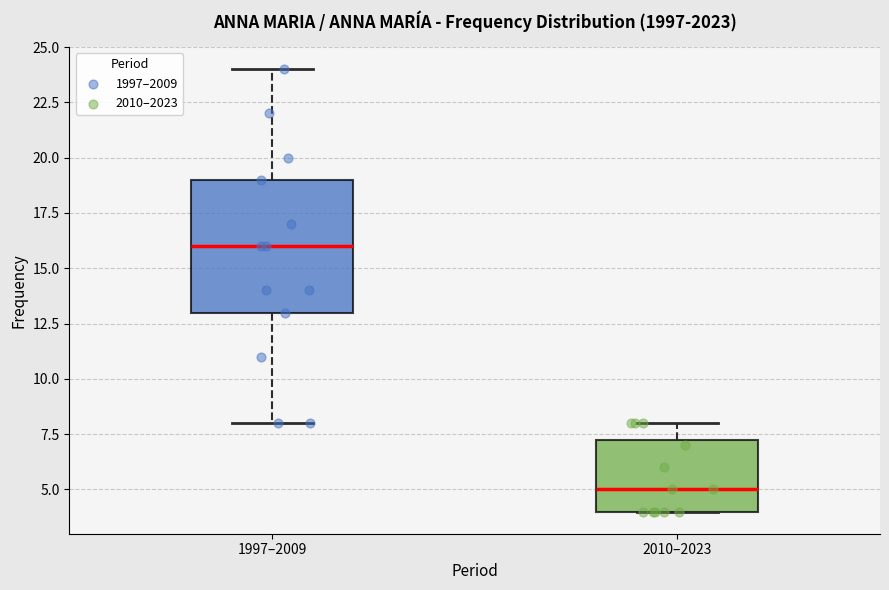

Reading left to right, read every box against the y-axis: the position of its median line, the range the box covers, and the ends of its whiskers. The values are not printed on the chart, so give them approximately, as read against the axis.

1997–2009: median 16.0, box 13.0 to 19.0, whiskers 8.0 to 24.0
2010–2023: median 5.0, box 4.0 to 7.5, whiskers 4.0 to 8.0